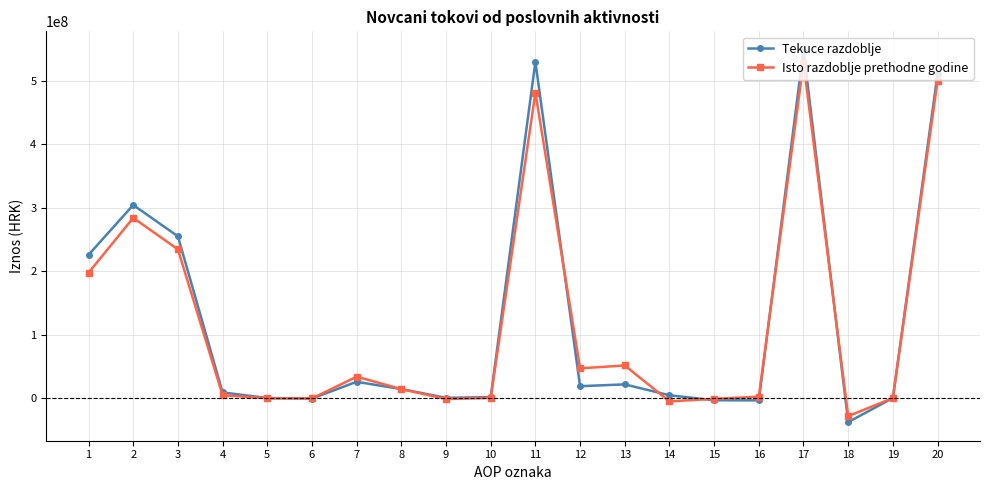

What is the minimum value shown in the chart?

-37978826